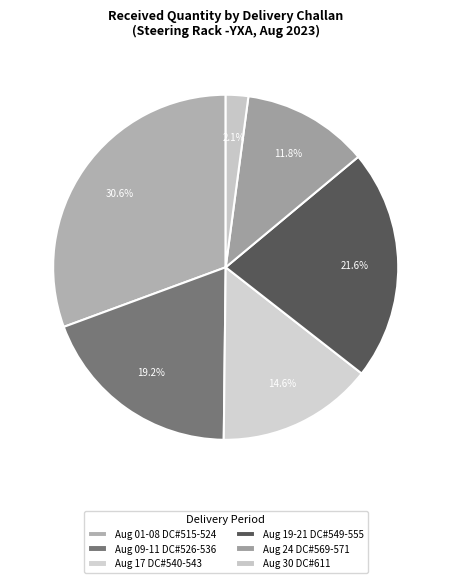

Count the number of slices in the pie.

6